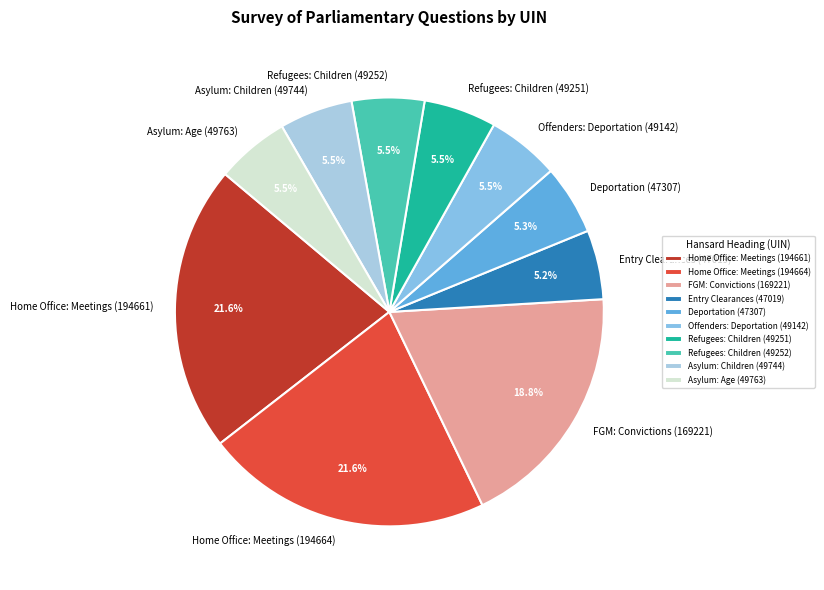

Is it true that Home Office: Meetings (194661) is 7% of the pie?

False